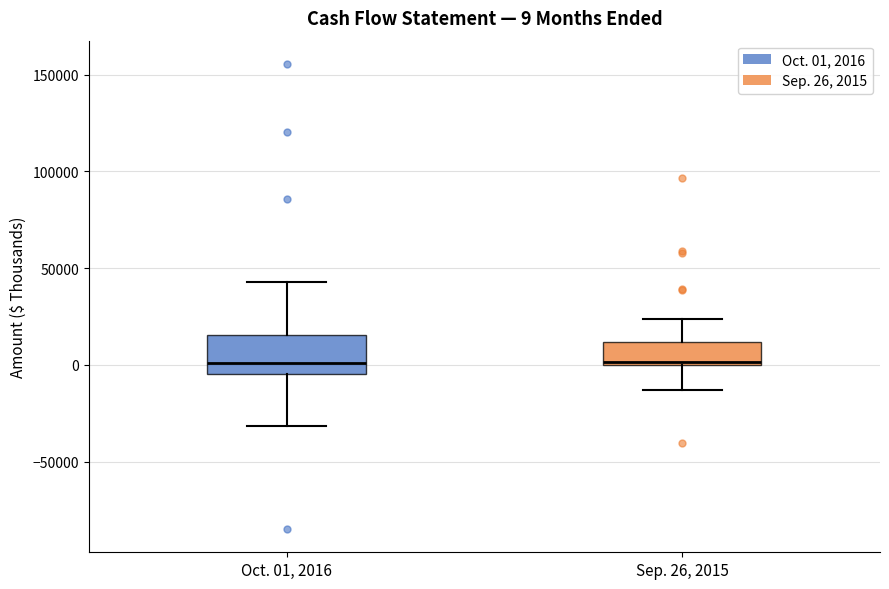

Which box is the tallest, from its lower edge to its upper edge?

Oct. 01, 2016